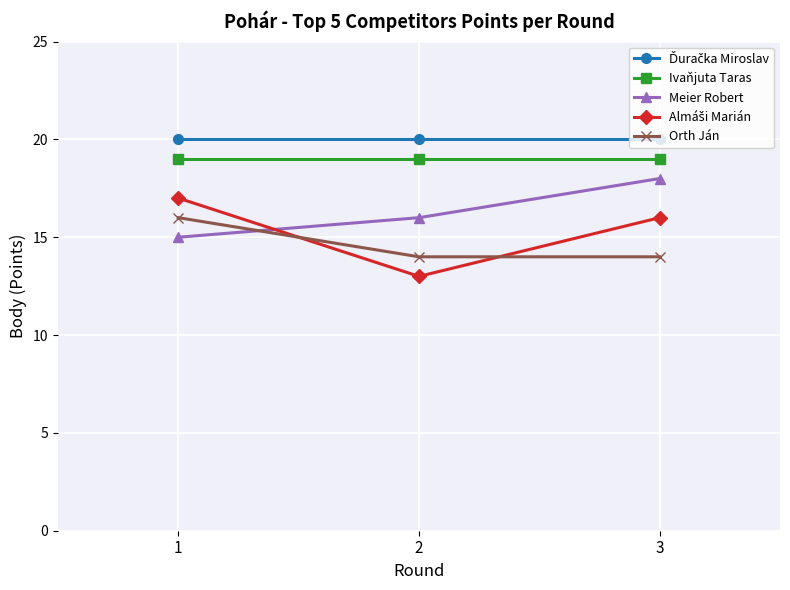

Does the chart display data point markers on the line(s)?

Yes